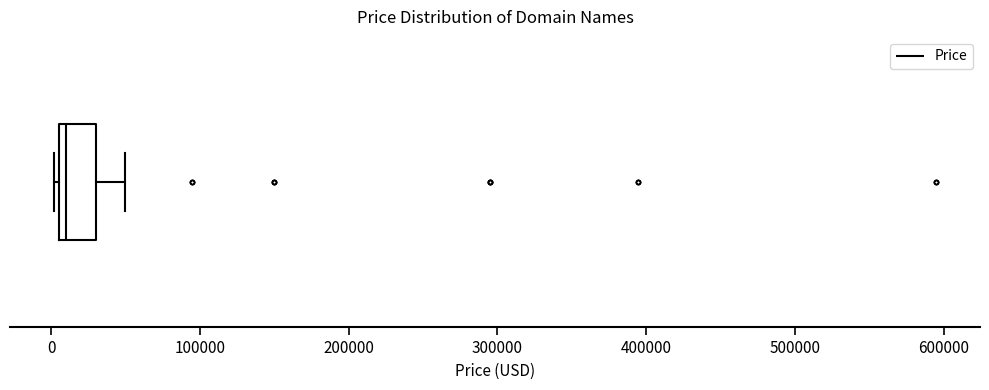

Read this box plot against the x-axis: the position of the median line, the range covered by the box, and the ends of both whiskers. The values are not printed on the chart, so give them approximately, as read against the axis.

median 10000, box 0 to 30000, whiskers 0 to 50000